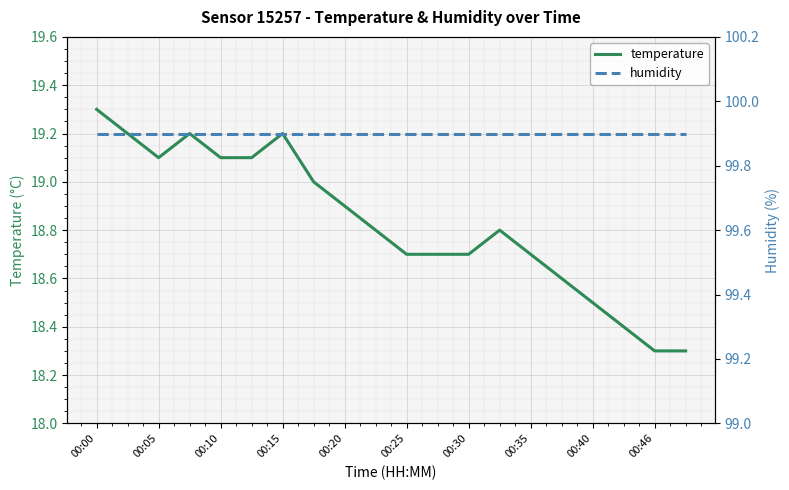

The value of temperature at 00:46 is 11.6. True or false?

False